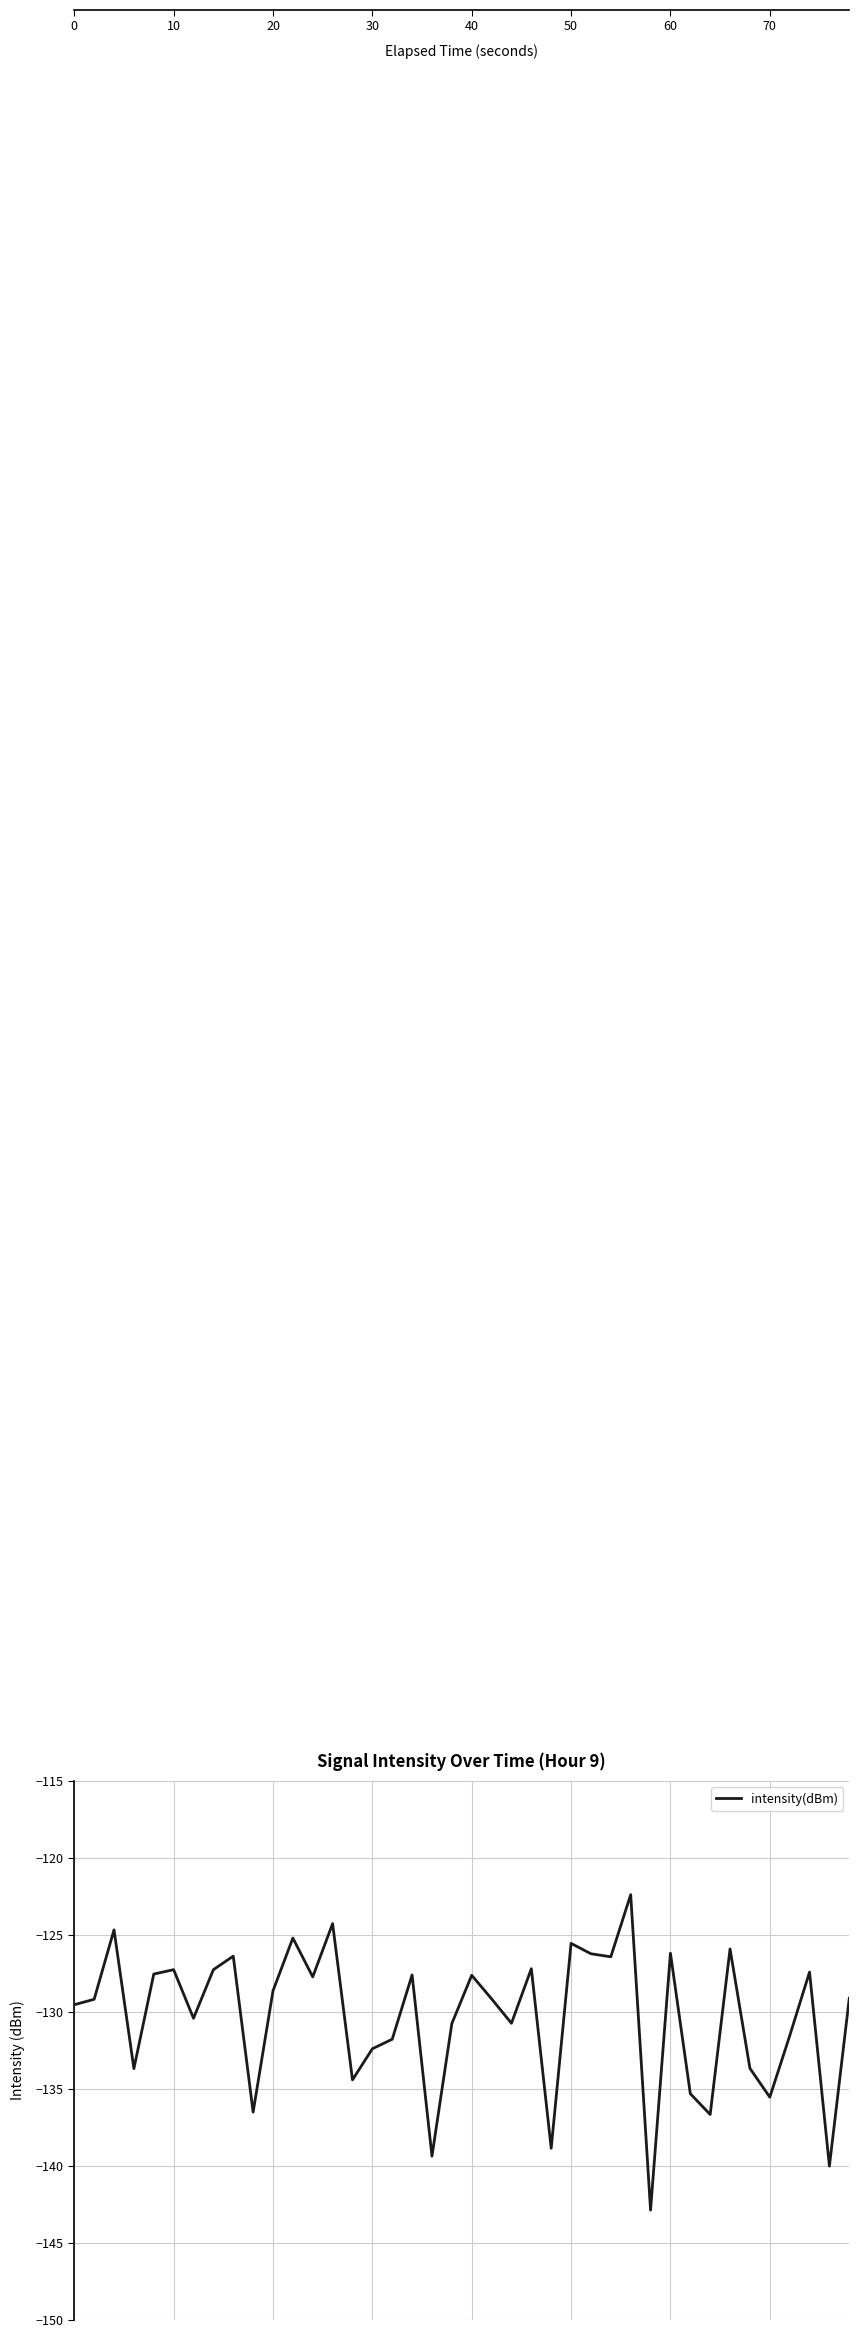

What is the greatest value displayed?

-122.4